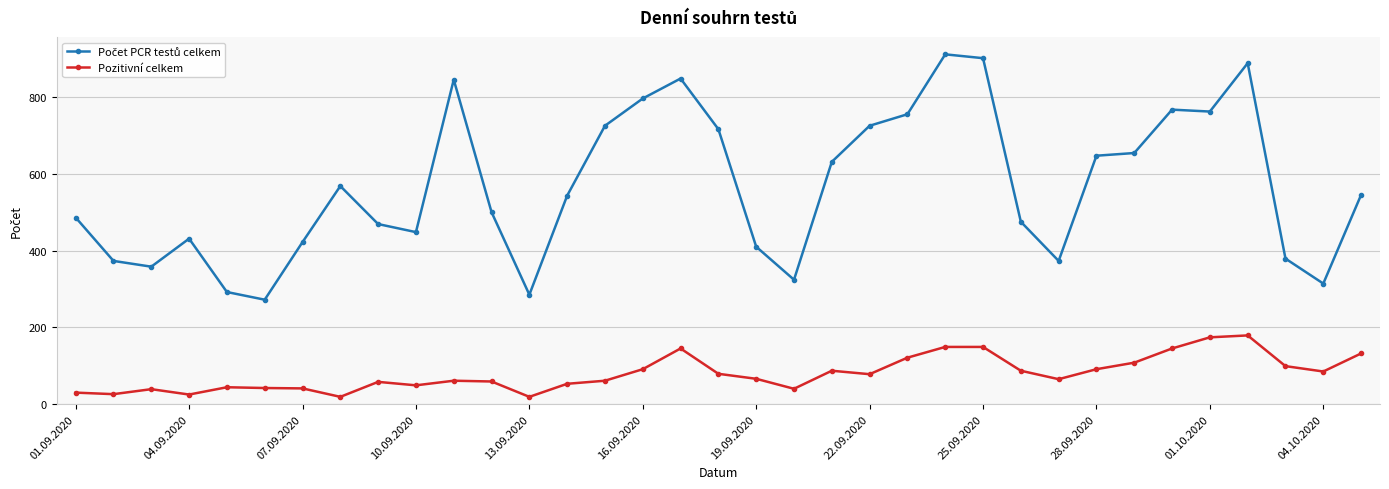

What is the minimum value shown in the chart?

19